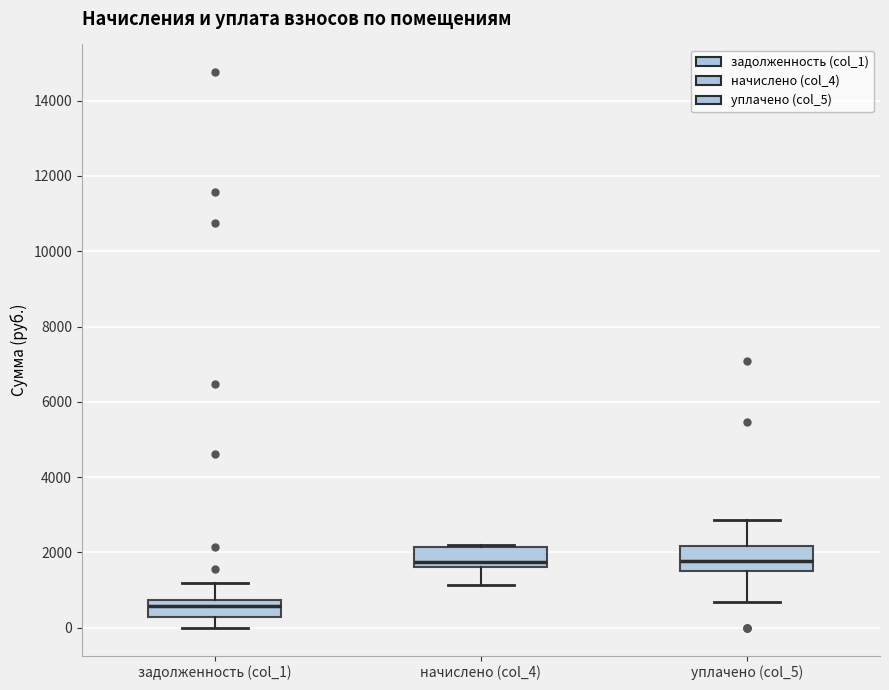

Reading left to right, read every box against the y-axis: the position of its median line, the range the box covers, and the ends of its whiskers. The values are not printed on the chart, so give them approximately, as read against the axis.

задолженность (col_1): median 600, box 200 to 800, whiskers 0 to 1200
начислено (col_4): median 1800, box 1600 to 2200, whiskers 1200 to 2200
уплачено (col_5): median 1800, box 1600 to 2200, whiskers 600 to 2800